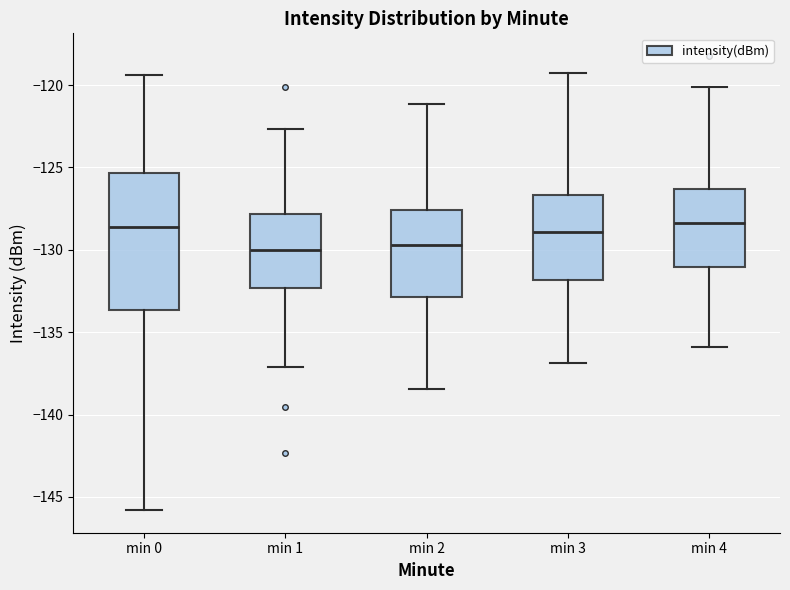

Comparing the boxes themselves (not the whiskers), which one is the tallest?

min 0